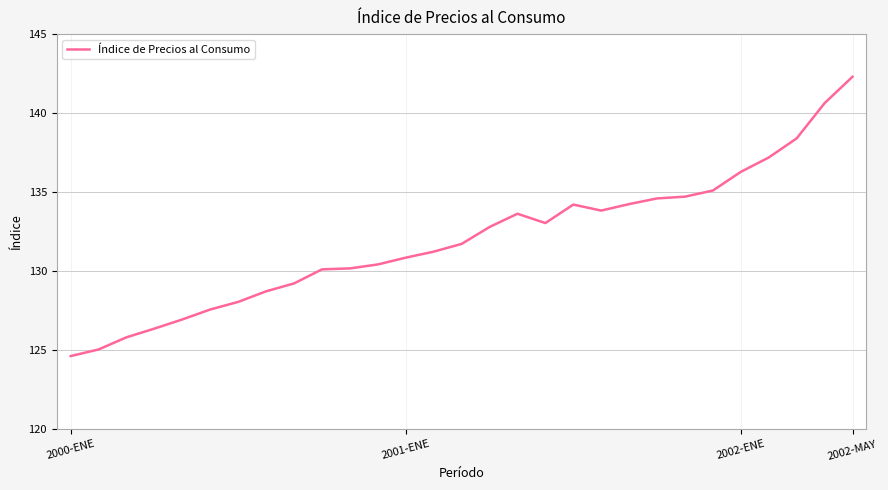

What is the greatest value displayed?

142.3